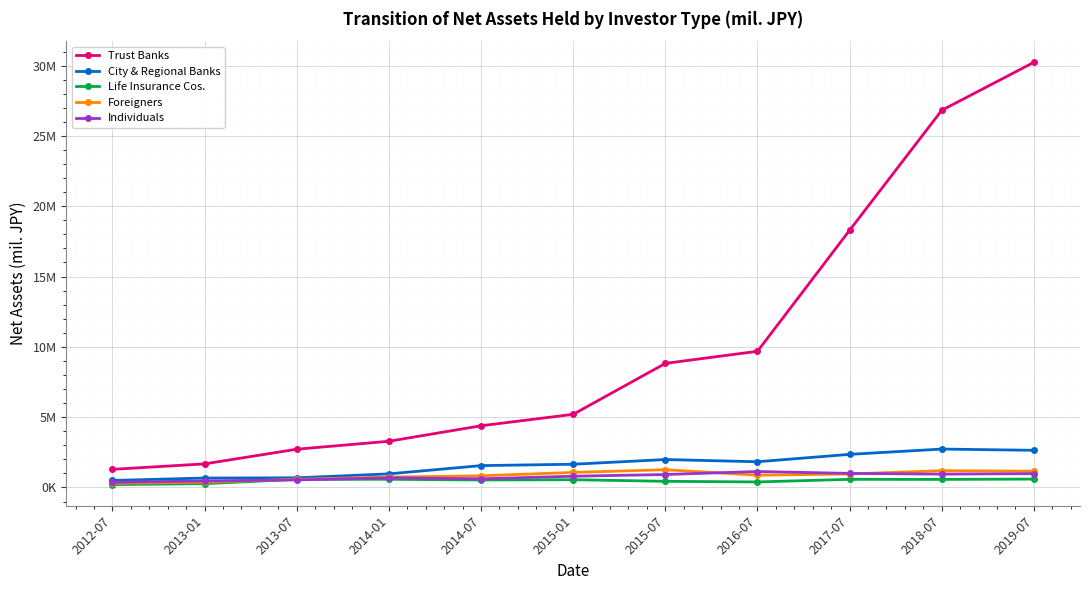

What is the value of the Foreigners point at the 10th from the left?

1192208